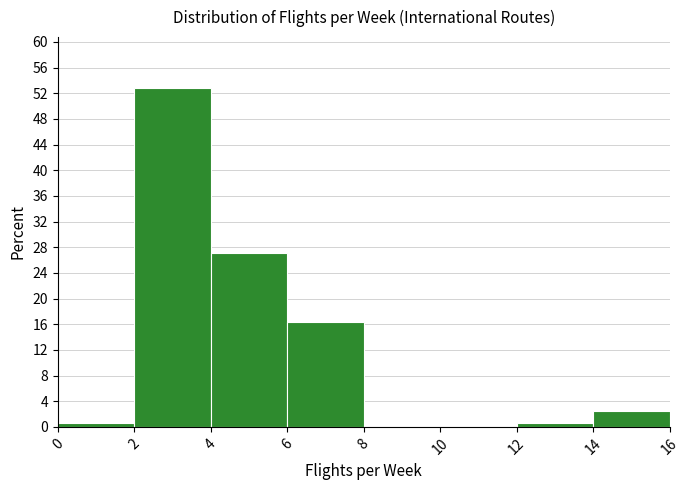

Which range on the x-axis has the tallest bar?

2 to 4